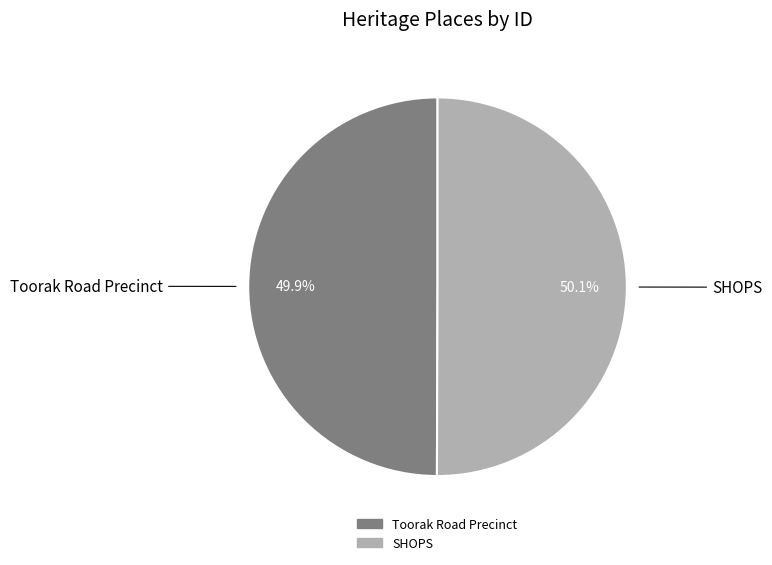

What is the ratio of the value at Toorak Road Precinct to the value at SHOPS?

1.0